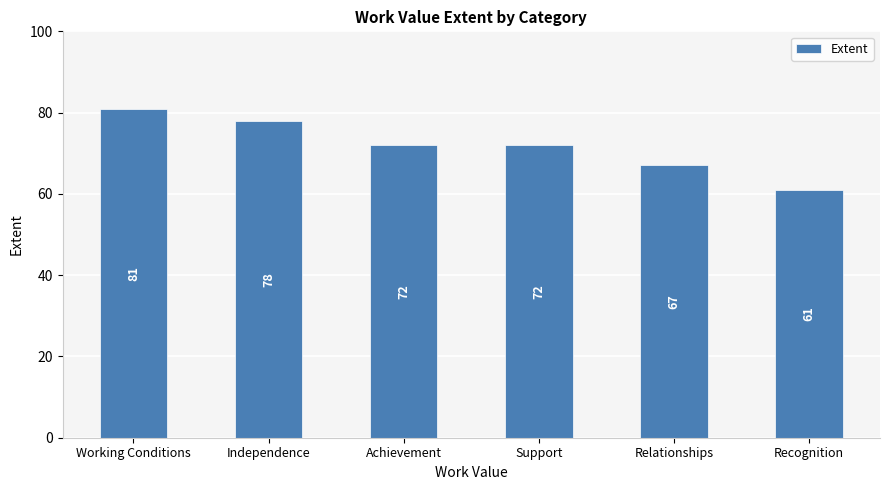

Between Independence and Achievement, which is larger?

Independence